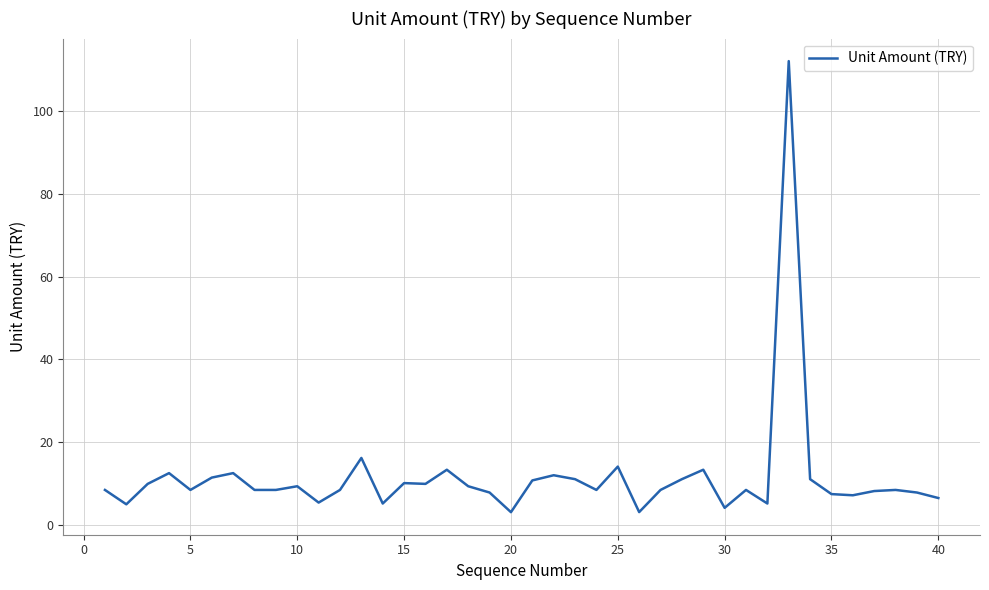

True or false: the data has more than 1 interior local peaks.

True